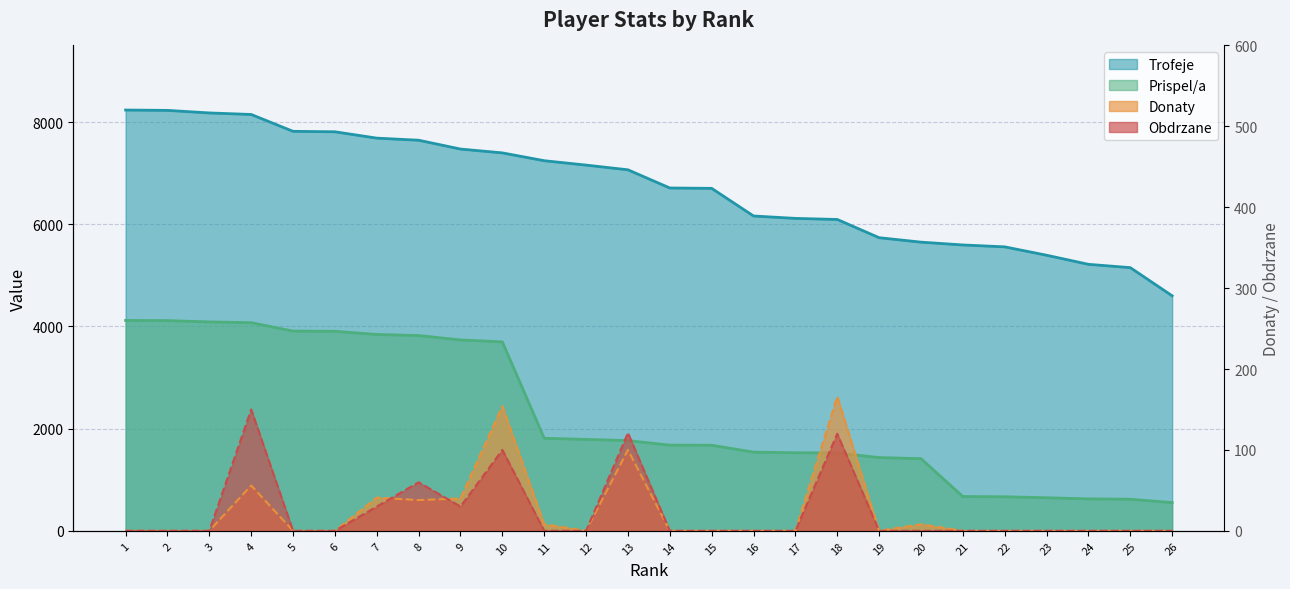

At how many categories does at least one series exceed 3723?

26